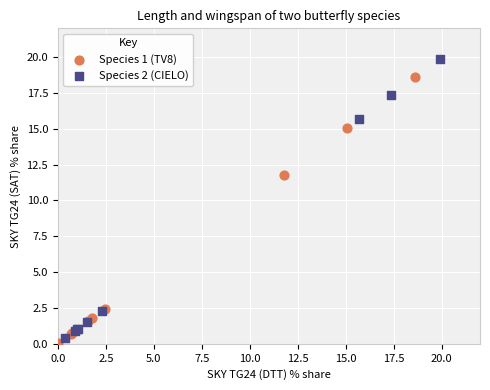

Which series reaches the maximum Y coordinate?

Species 2 (CIELO)